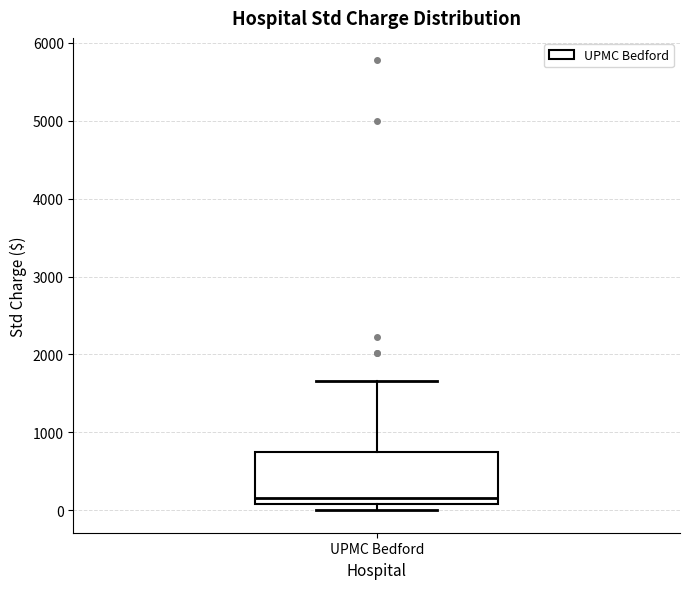

Read this box plot against the y-axis: the position of the median line, the range covered by the box, and the ends of both whiskers. The values are not printed on the chart, so give them approximately, as read against the axis.

median 200, box 100 to 800, whiskers 0 to 1700